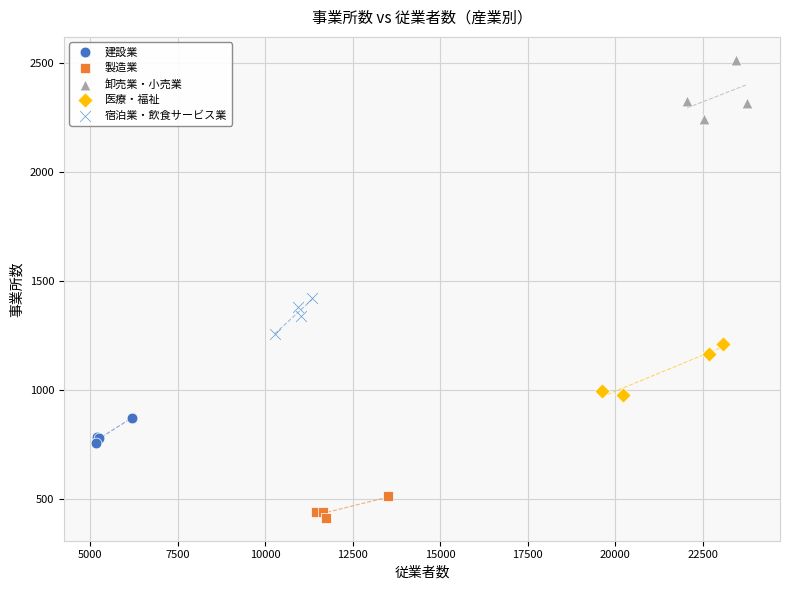

What are all the series names shown in the legend?

建設業, 製造業, 卸売業・小売業, 医療・福祉, 宿泊業・飲食サービス業